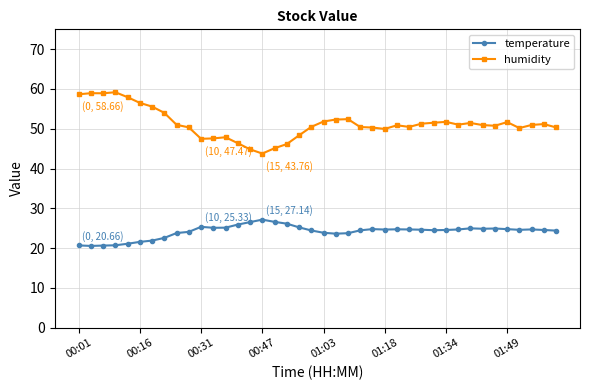

True or false: humidity and temperature intersect in this chart.

False